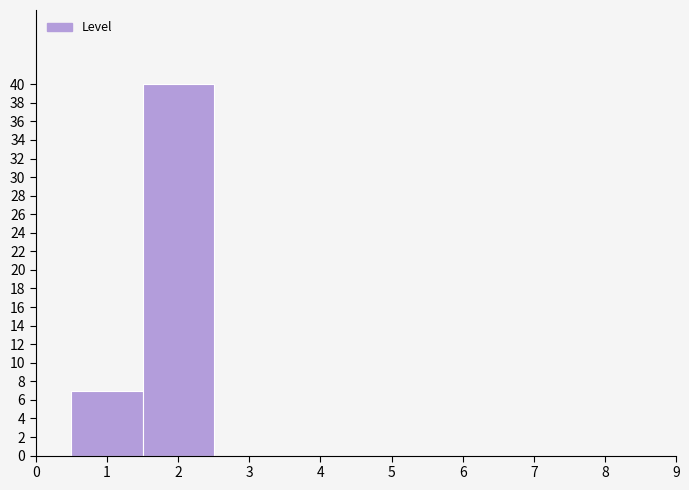

Reading left to right, transcribe this chart: for each bar, give the range it covers on the x-axis and its height. The values are not printed on the chart, so give them approximately, as read against the axis.

0.5 to 1.5: 7
1.5 to 2.5: 40
2.5 to 3.5: 0
3.5 to 4.5: 0
4.5 to 5.5: 0
5.5 to 6.5: 0
6.5 to 7.5: 0
7.5 to 8.5: 0